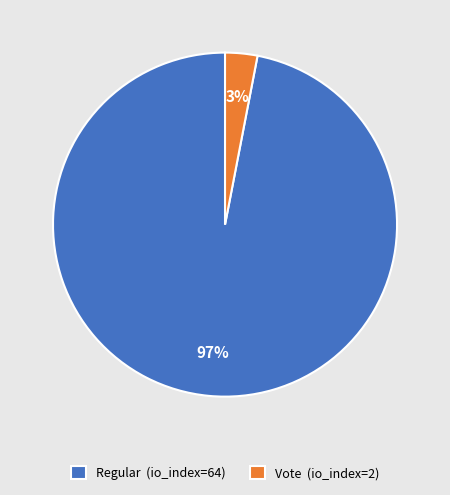

Is it true that Regular is 97% of the pie?

True